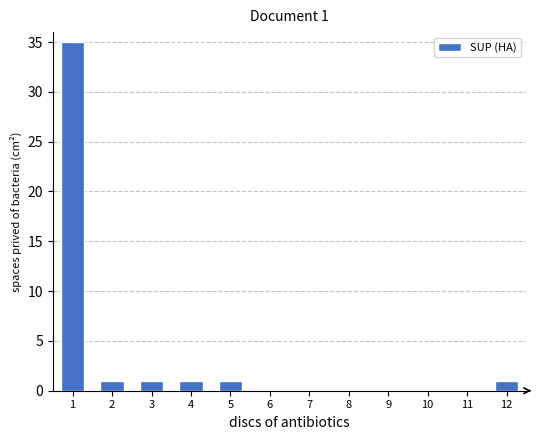

Reading left to right, what are all the values shown in this chart?

1=35	2=1	3=1	4=1	5=1	6=0	7=0	8=0	9=0	10=0	11=0	12=1